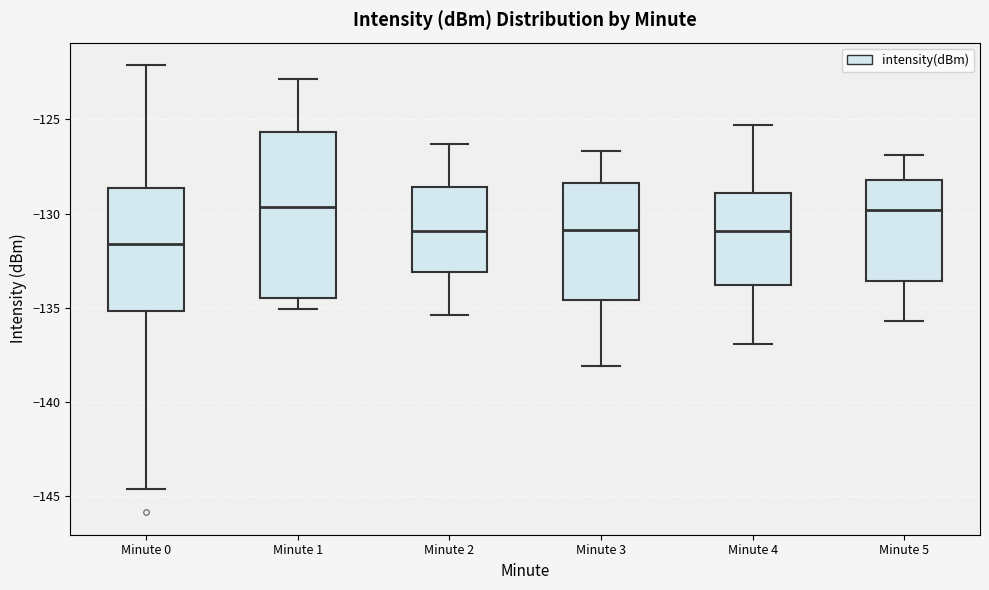

Where does the upper whisker of the box for Minute 3 end on the y-axis? The values are not printed on the chart, so give them approximately, as read against the axis.

-126.5